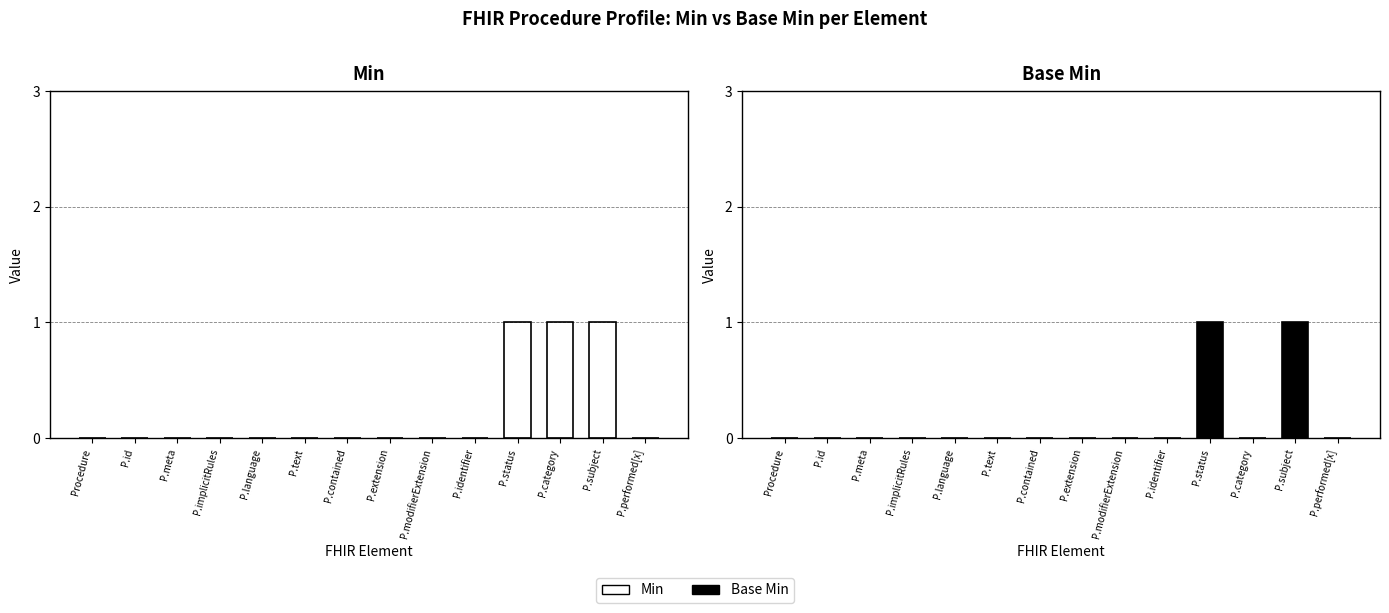

The Base Min series shows 0 at P.performed[x]. True or false?

True